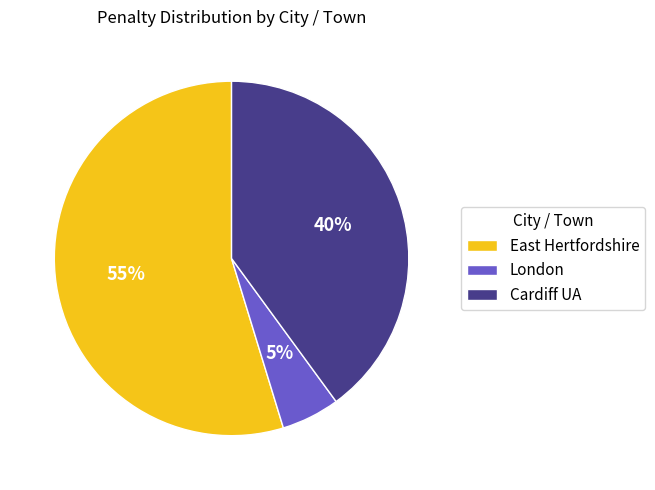

To the nearest percent, what portion does Cardiff UA represent?

40%